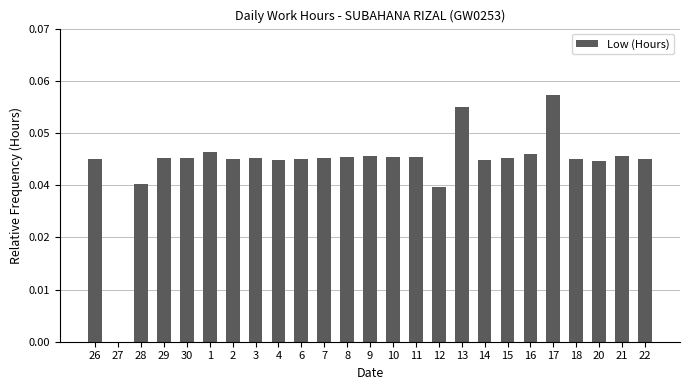

What is the difference between the maximum and minimum values?

0.1